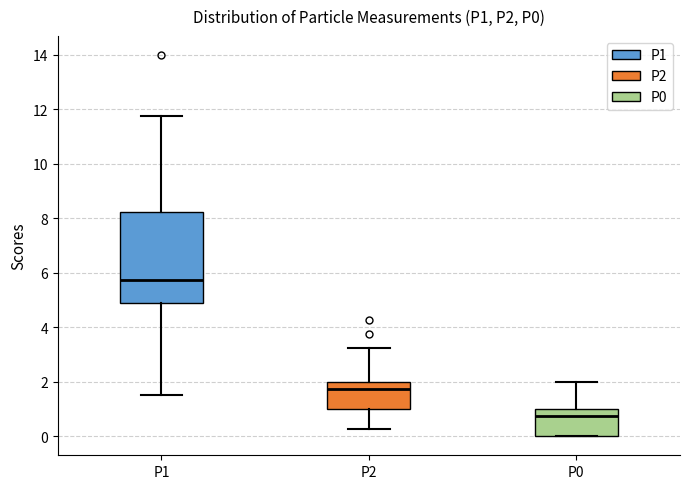

Reading left to right, read every box against the y-axis: the position of its median line, the range the box covers, and the ends of its whiskers. The values are not printed on the chart, so give them approximately, as read against the axis.

P1: median 5.8, box 4.8 to 8.2, whiskers 1.6 to 11.8
P2: median 1.8, box 1.0 to 2.0, whiskers 0.2 to 3.2
P0: median 0.8, box 0.0 to 1.0, whiskers 0.0 to 2.0